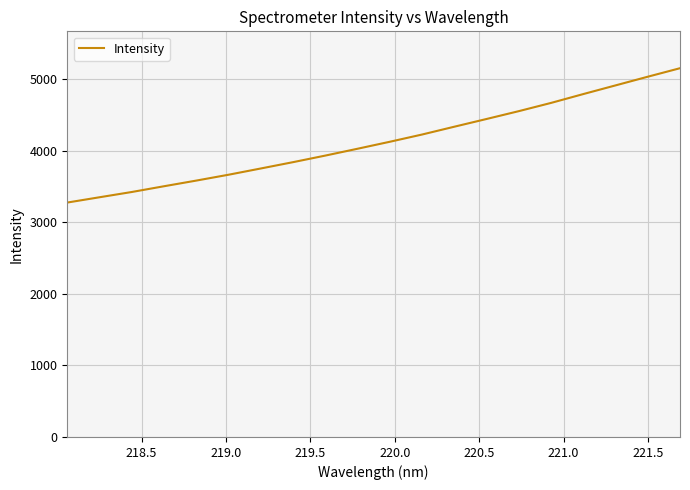

What is the difference between the maximum and minimum values?

1878.4